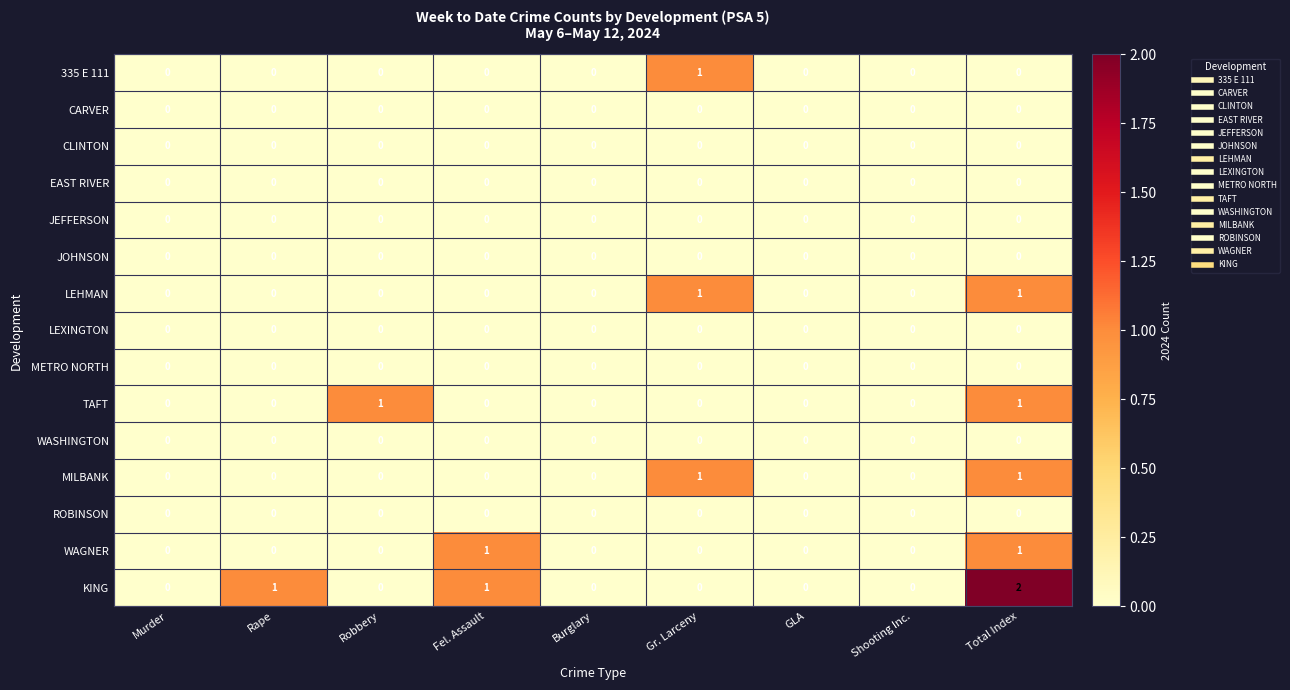

Which label corresponds to the largest value in the chart?

Total Index